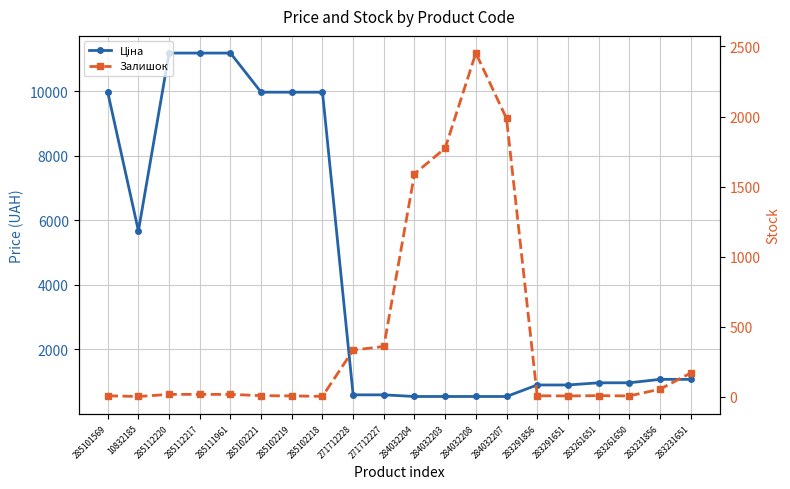

At which category does the chart reach its peak across all series?

285112220